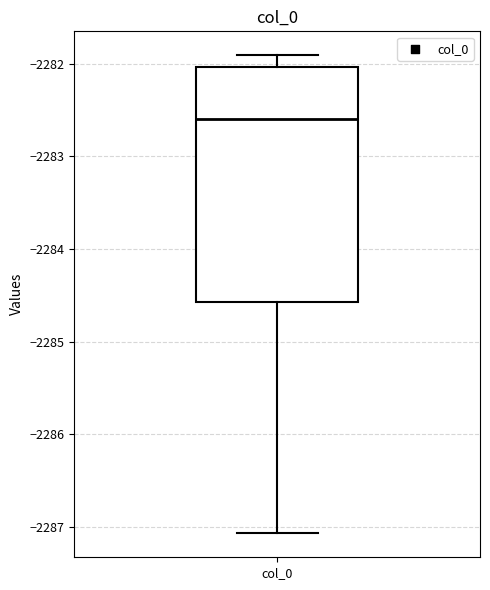

Transcribe this box plot: give where the median line is, the range the box spans, and where the two whiskers end, as read against the y-axis. The values are not printed on the chart, so give them approximately, as read against the axis.

median -2282.6, box -2284.6 to -2282.0, whiskers -2287.1 to -2281.9